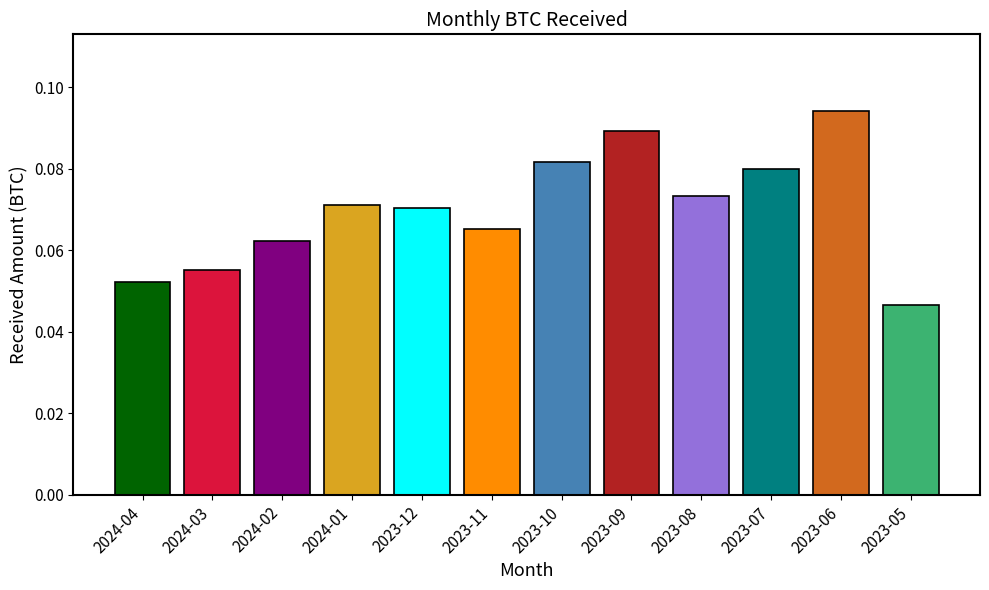

Reading left to right, what are all the values shown in this chart?

2024-04=0.1	2024-03=0.1	2024-02=0.1	2024-01=0.1	2023-12=0.1	2023-11=0.1	2023-10=0.1	2023-09=0.1	2023-08=0.1	2023-07=0.1	2023-06=0.1	2023-05=0.0